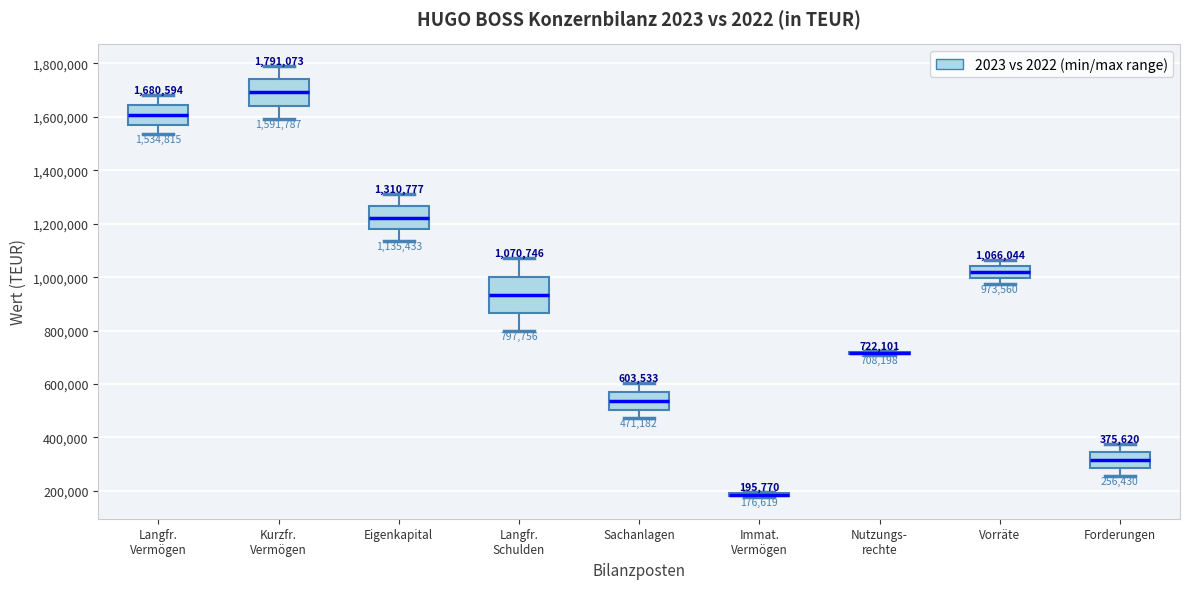

Which box is the tallest, from its lower edge to its upper edge?

Langfr. Schulden